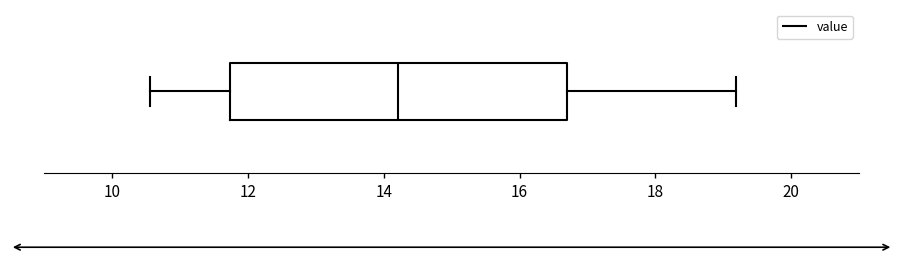

Transcribe this box plot: give where the median line is, the range the box spans, and where the two whiskers end, as read against the x-axis. The values are not printed on the chart, so give them approximately, as read against the axis.

median 14.2, box 11.8 to 16.8, whiskers 10.6 to 19.2